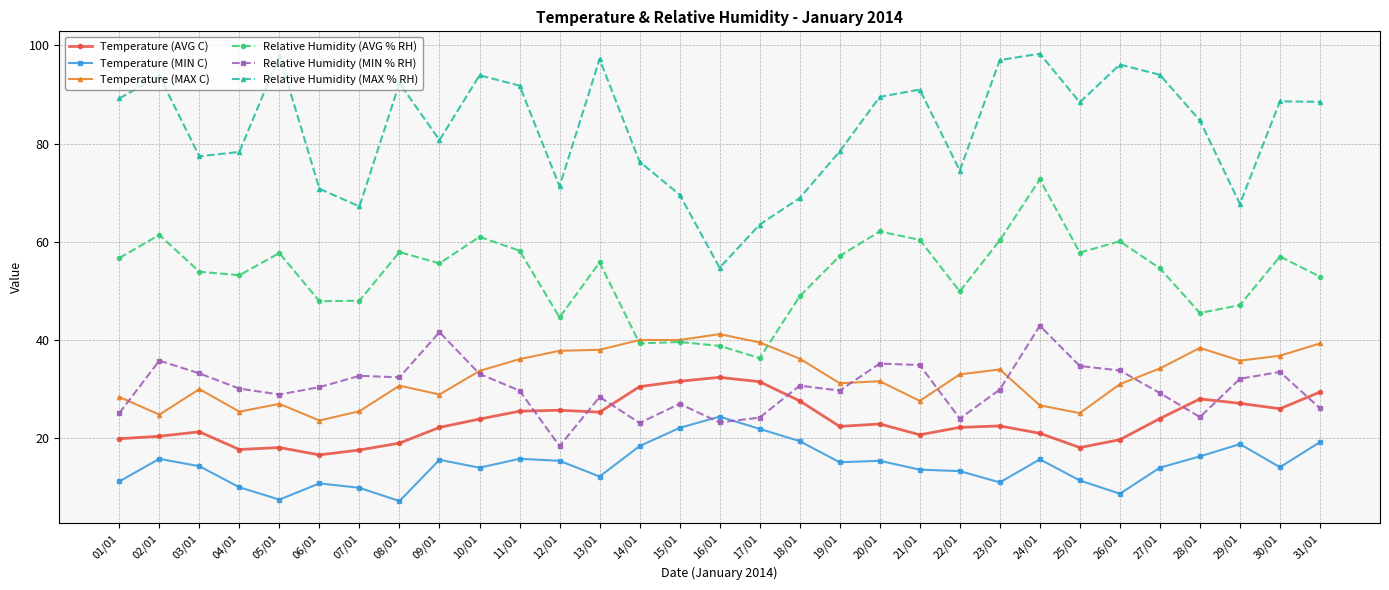

How many times do Temperature (AVG C) and Relative Humidity (MIN % RH) cross each other?

7